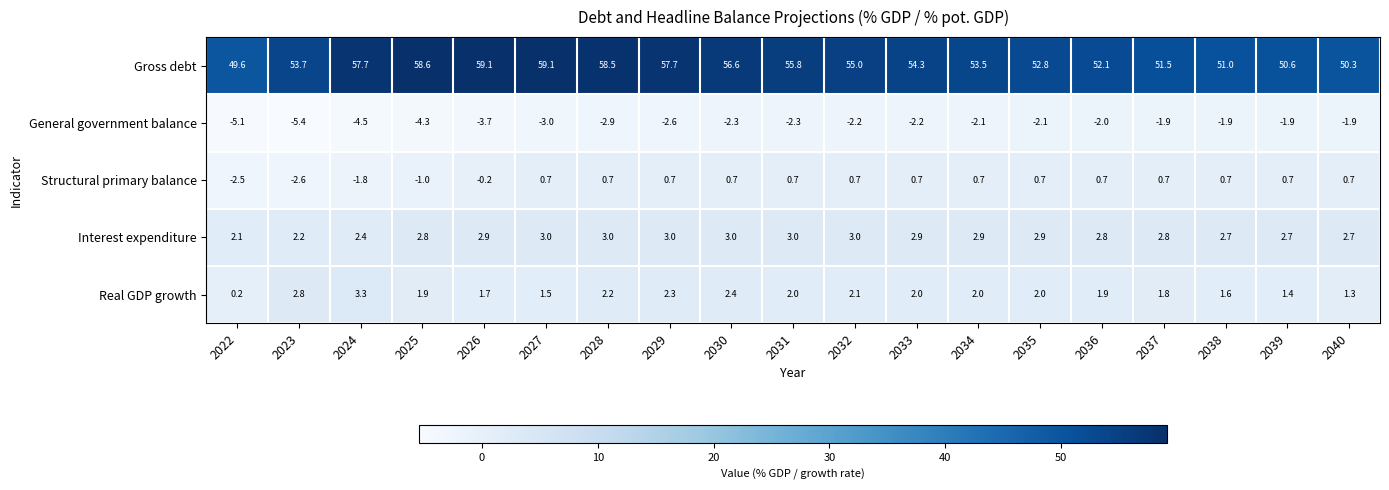

At which label does Structural primary balance first exceed 0?

2027